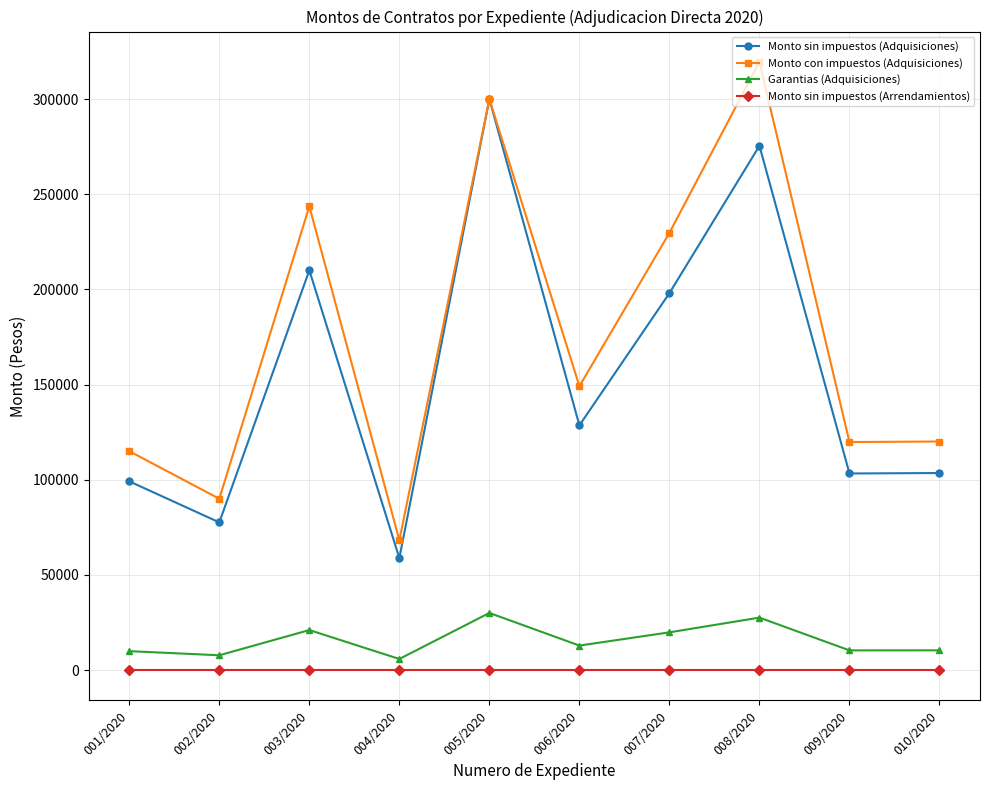

Which category has the lowest value in the Monto sin impuestos (Adquisiciones) series?

004/2020